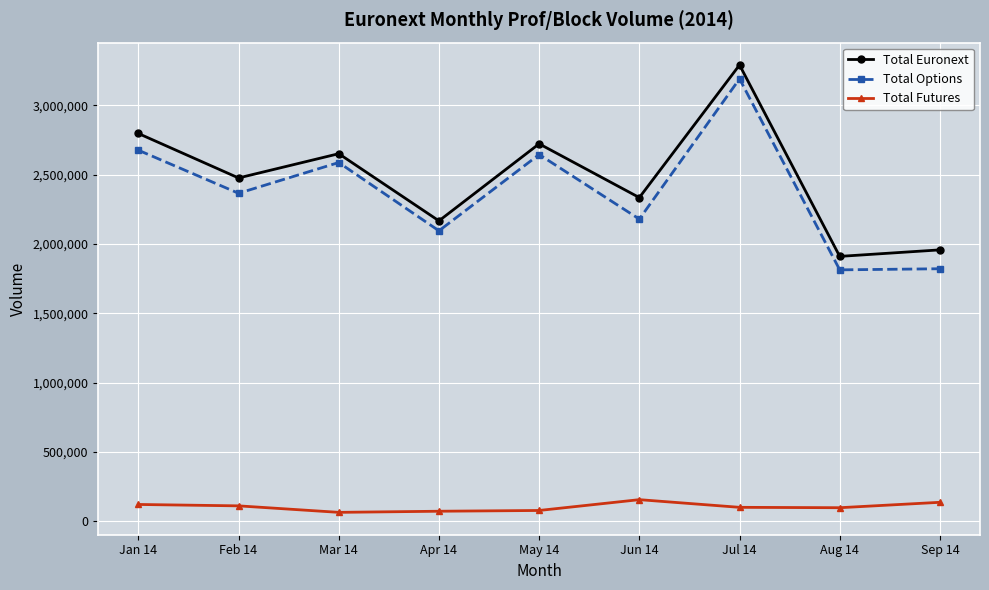

The value of Total Options at Jul 14 is 4725618. True or false?

False